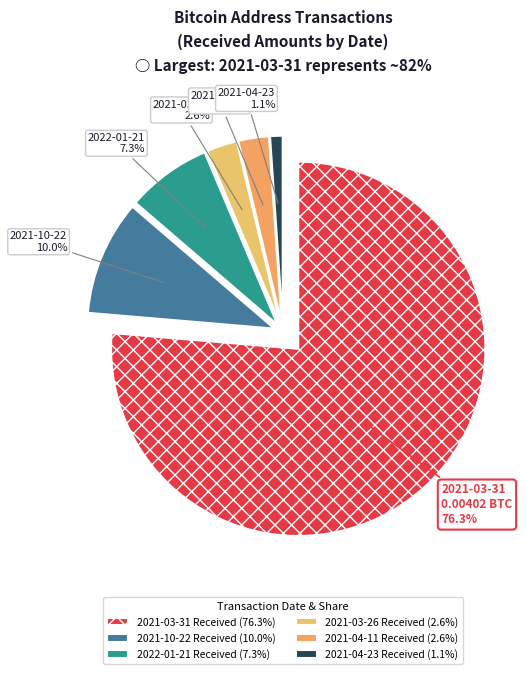

What is the total percentage of 2021-04-23 Received and 2021-04-11 Received?

3.7%